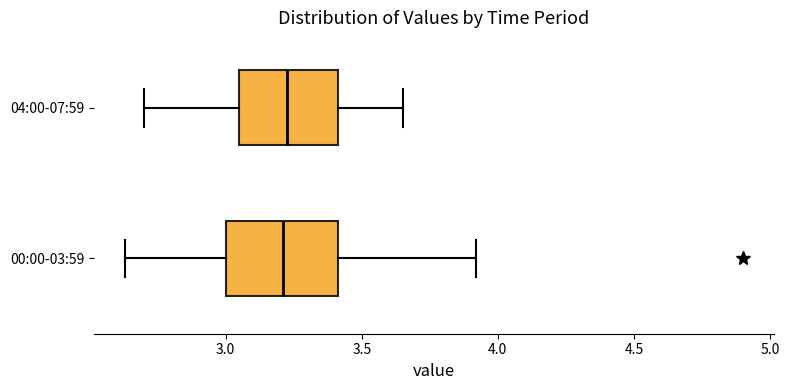

Where is the right edge of the box for 04:00-07:59 on the x-axis? The values are not printed on the chart, so give them approximately, as read against the axis.

3.40